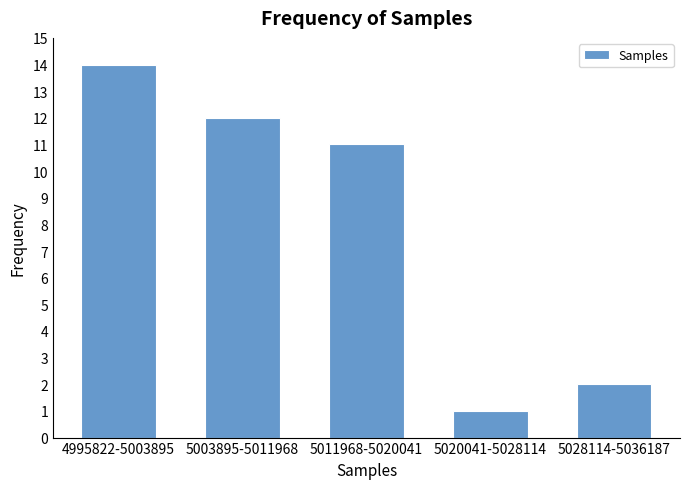

Reading left to right, list all the values displayed in this chart.

4995822-5003895=14	5003895-5011968=12	5011968-5020041=11	5020041-5028114=1	5028114-5036187=2